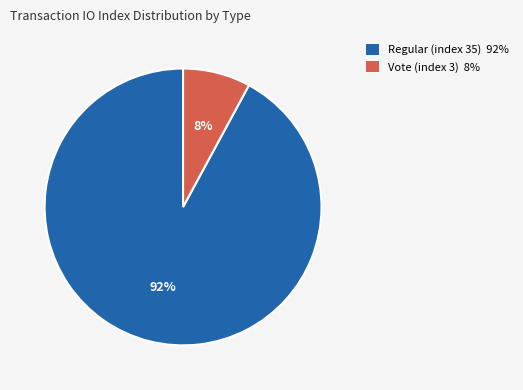

Is it true that Regular (index 35) is 84% of the pie?

False